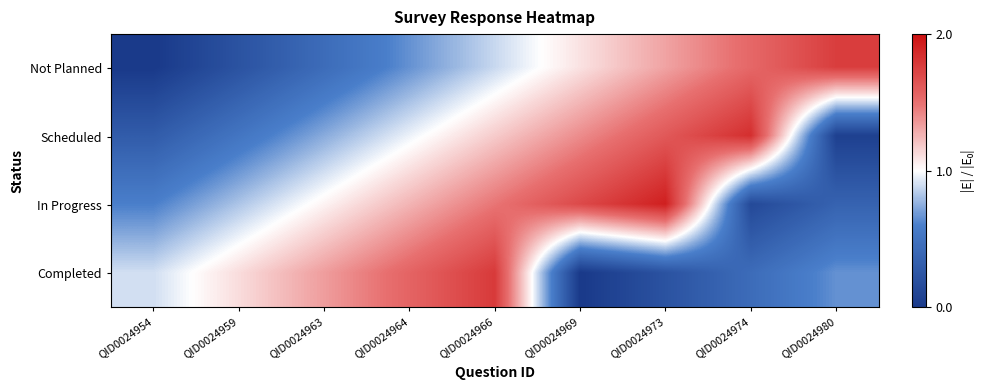

Reading left to right, list all the values displayed in this chart.

Not Planned: QID0024954=0.0	QID0024959=0.2	QID0024963=0.4	QID0024964=0.7	QID0024966=0.9	QID0024969=1.1	QID0024973=1.3	QID0024974=1.5	QID0024980=1.8
Scheduled: QID0024954=0.3	QID0024959=0.5	QID0024963=0.7	QID0024964=1.0	QID0024966=1.2	QID0024969=1.4	QID0024973=1.6	QID0024974=1.8	QID0024980=0.1
In Progress: QID0024954=0.6	QID0024959=0.8	QID0024963=1.0	QID0024964=1.3	QID0024966=1.5	QID0024969=1.7	QID0024973=1.9	QID0024974=0.1	QID0024980=0.4
Completed: QID0024954=0.9	QID0024959=1.1	QID0024963=1.3	QID0024964=1.6	QID0024966=1.8	QID0024969=0.0	QID0024973=0.2	QID0024974=0.4	QID0024980=0.7